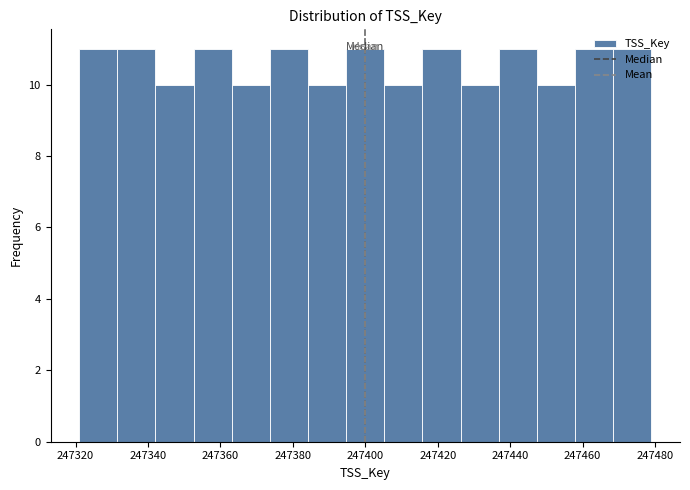

Reading left to right, list every bar in this chart as the range it spans on the x-axis followed by its height. Neither the bar edges nor the heights are printed on the chart, so give them approximately, as read against the axes.

247322 to 247332: 11
247332 to 247342: 11
247342 to 247352: 10
247352 to 247364: 11
247364 to 247374: 10
247374 to 247384: 11
247384 to 247394: 10
247394 to 247406: 11
247406 to 247416: 10
247416 to 247426: 11
247426 to 247436: 10
247436 to 247448: 11
247448 to 247458: 10
247458 to 247468: 11
247468 to 247480: 11